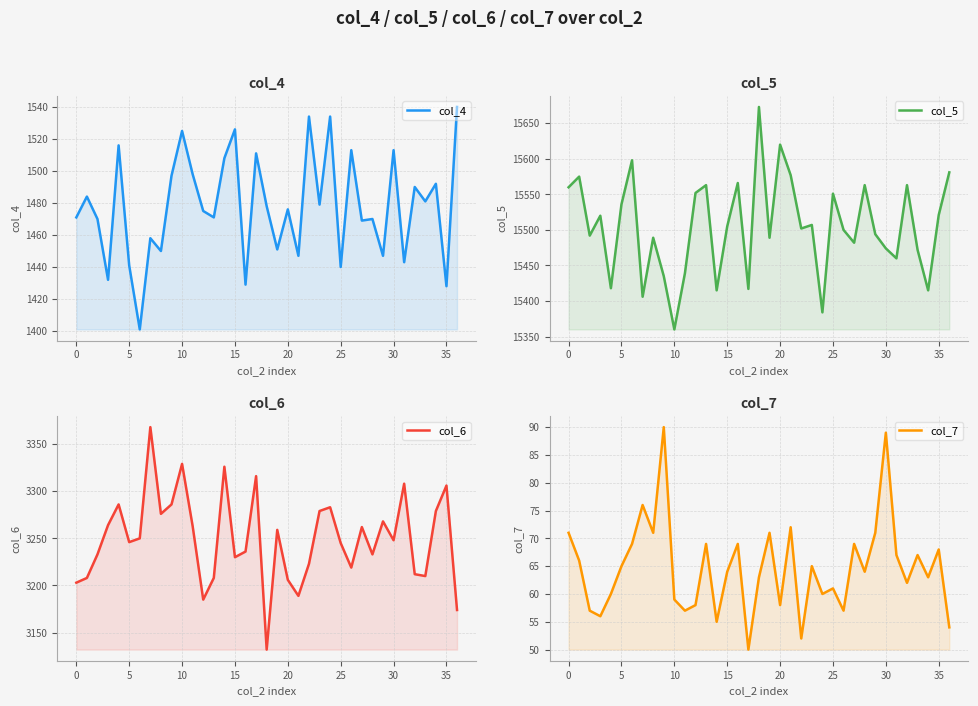

Which series has the largest total across all categories?

col_5